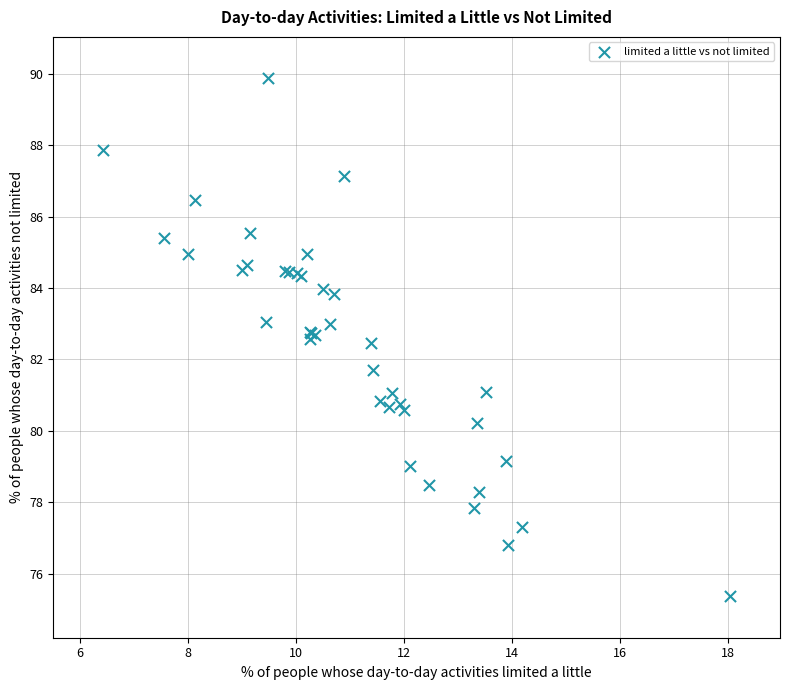

What Y value in the scatter plot is closest to 82?

81.7